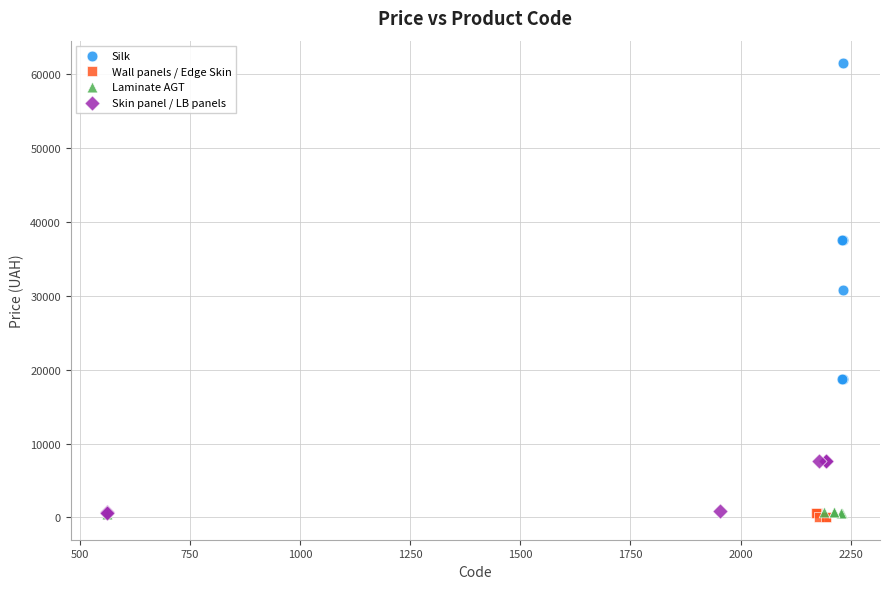

Which series reaches the maximum Y coordinate?

Silk